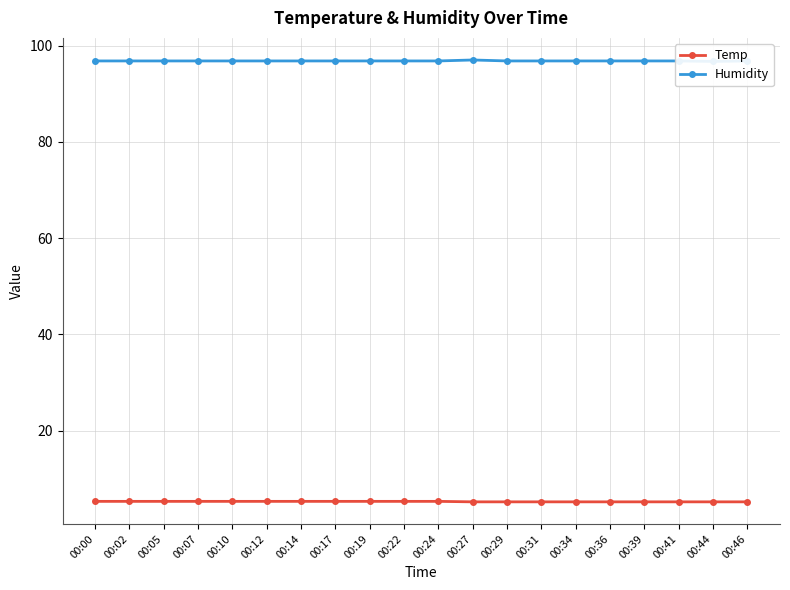

Is this an area chart (filled region under the line)?

No